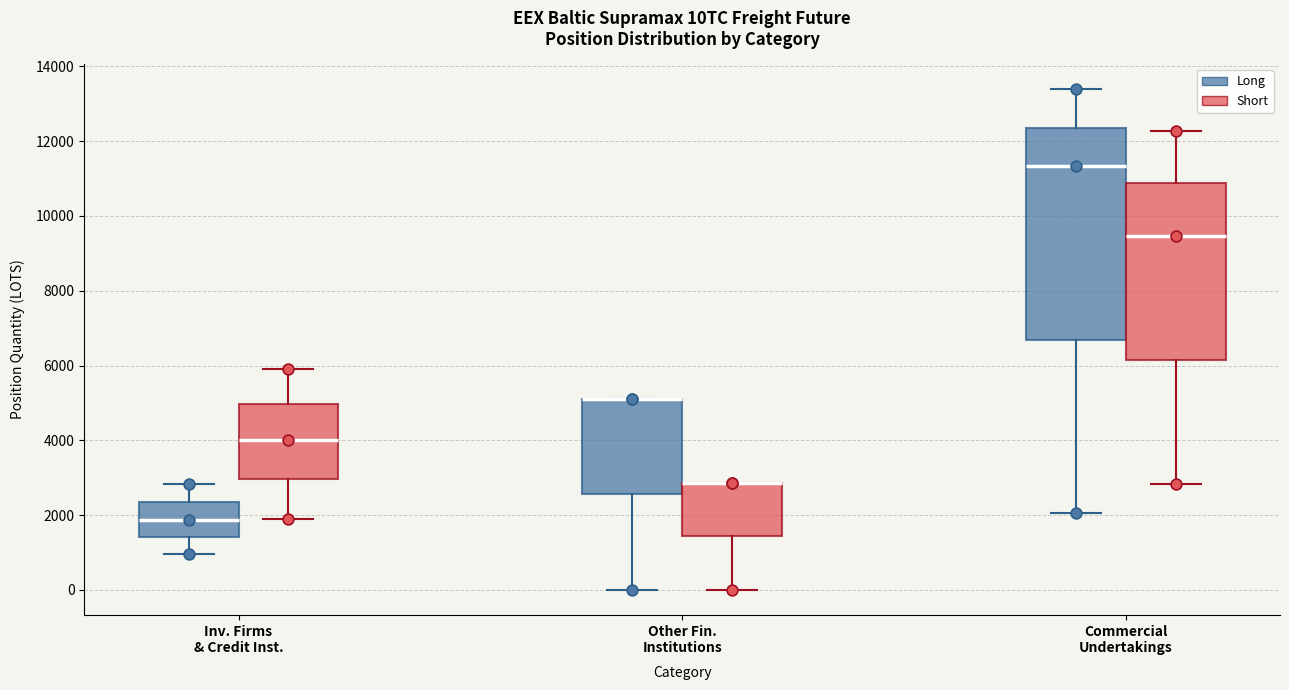

Where does the lower whisker of the box for Other Fin. Institutions (Long) end on the y-axis? The values are not printed on the chart, so give them approximately, as read against the axis.

0